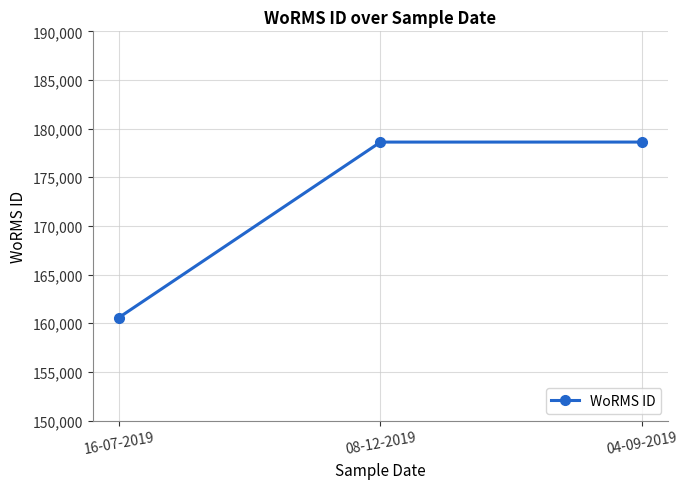

What is the difference between the values at 16-07-2019 and 04-09-2019?

18043